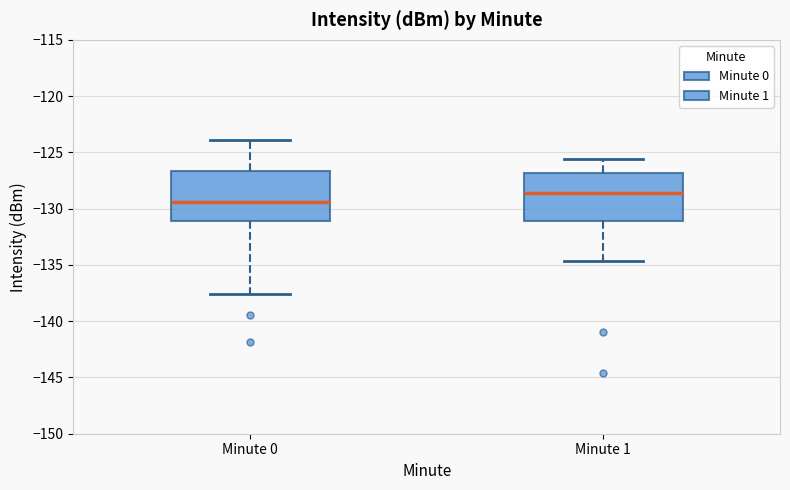

Reading left to right, read every box against the y-axis: the position of its median line, the range the box covers, and the ends of its whiskers. The values are not printed on the chart, so give them approximately, as read against the axis.

Minute 0: median -129.5, box -131.0 to -126.5, whiskers -137.5 to -124.0
Minute 1: median -128.5, box -131.0 to -127.0, whiskers -134.5 to -125.5